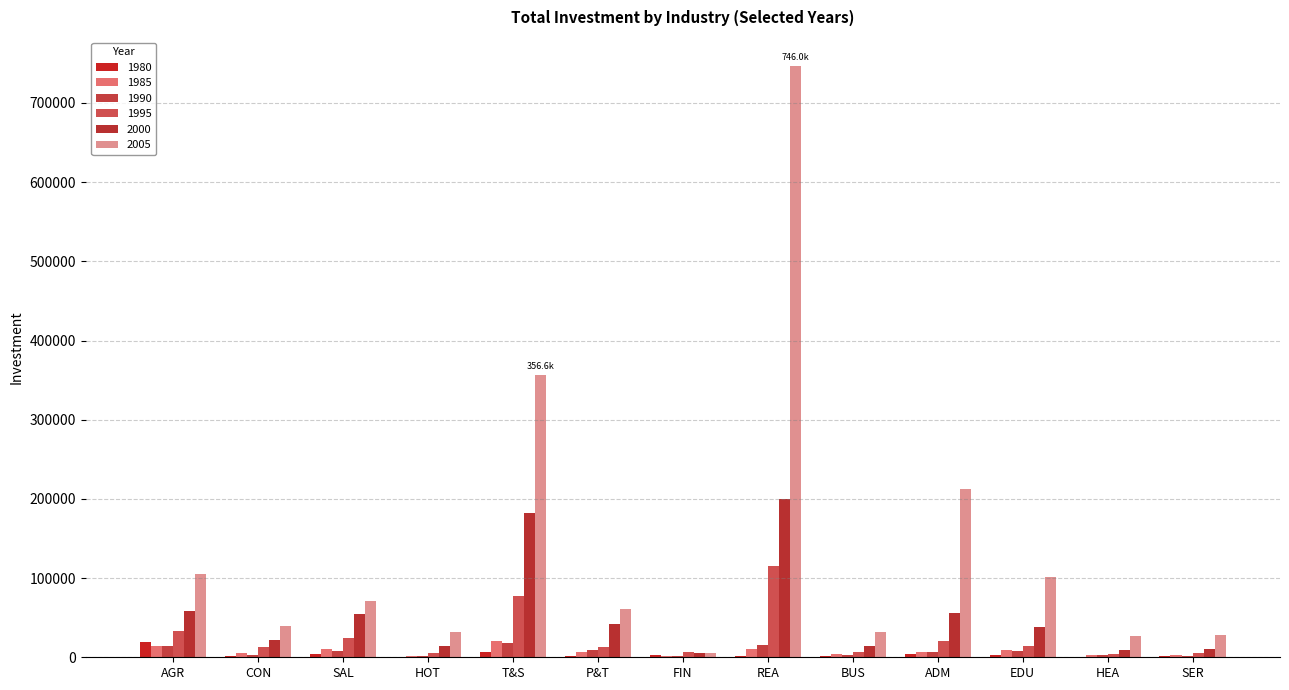

Is the value of 2005 at FIN greater than the value of 1980 at BUS?

Yes